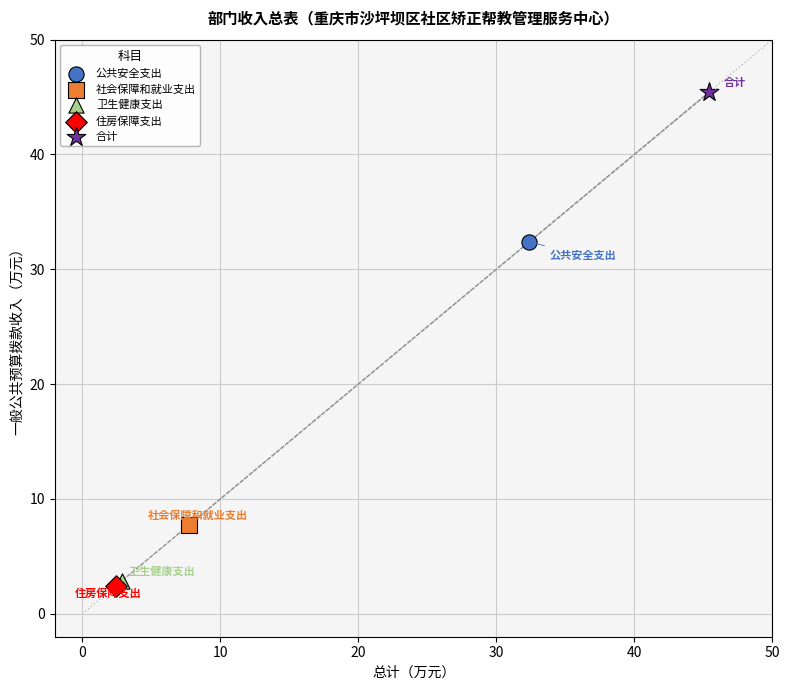

What are all the series names shown in the legend?

公共安全支出, 社会保障和就业支出, 卫生健康支出, 住房保障支出, 合计